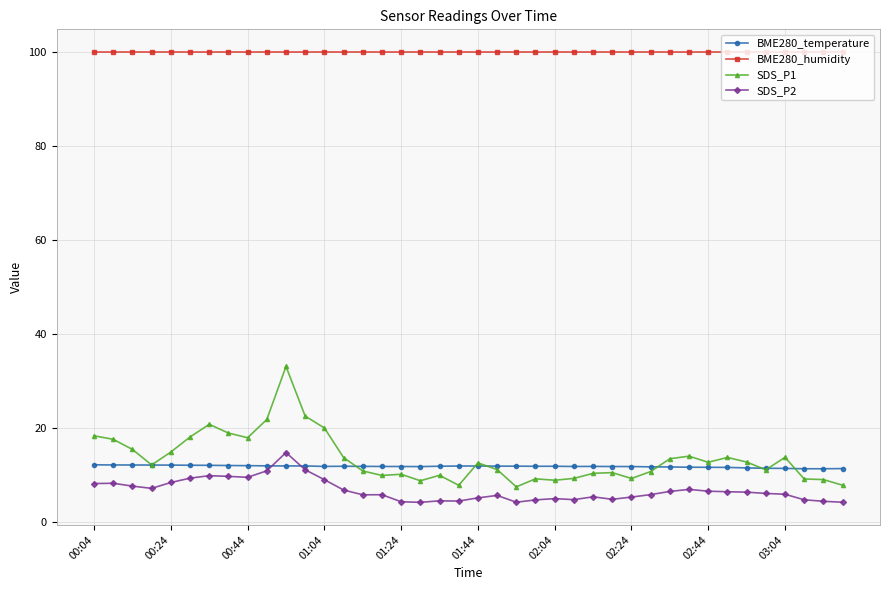

True or false: BME280_humidity and BME280_temperature intersect in this chart.

False